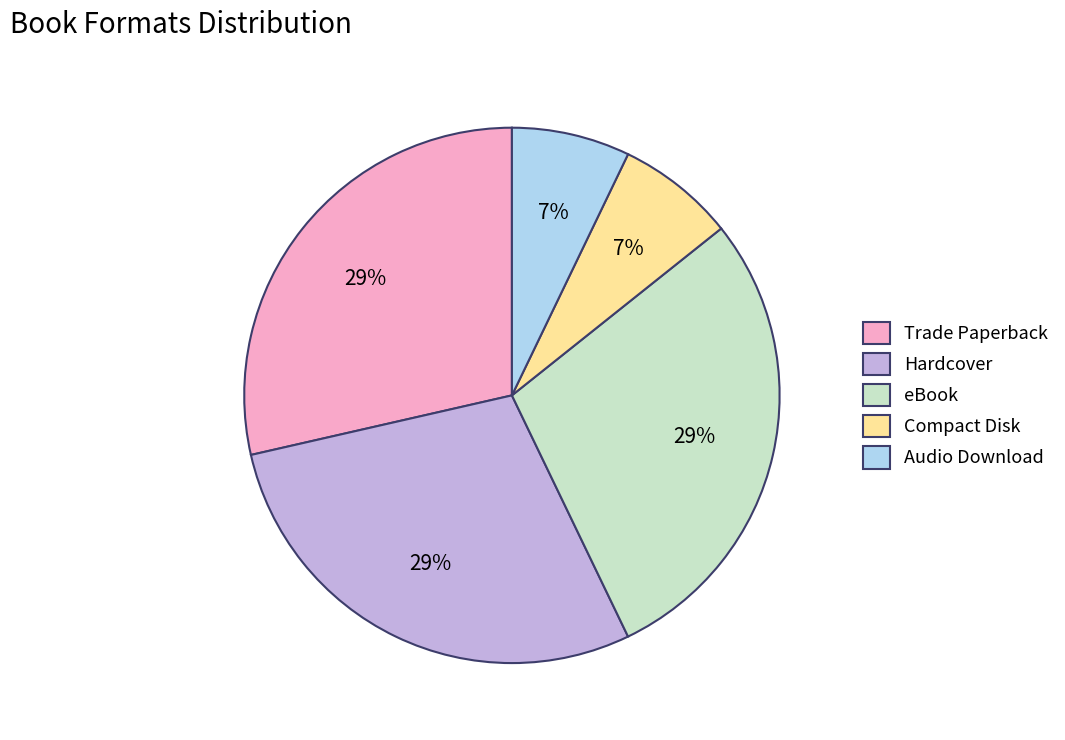

Combined, do eBook and Audio Download account for over 50%?

No